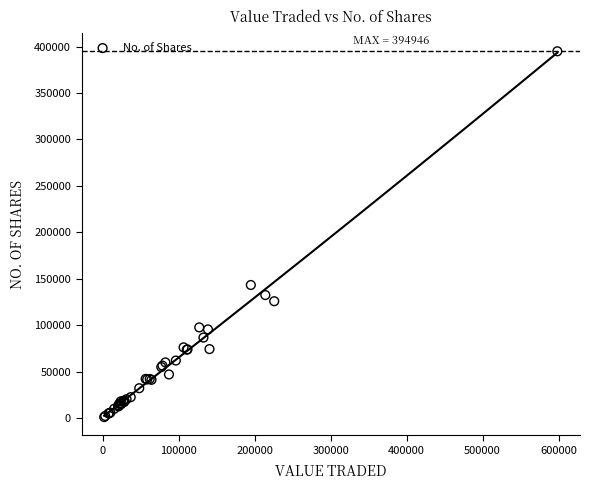

What Y value in the scatter plot is closest to 197985?

143264